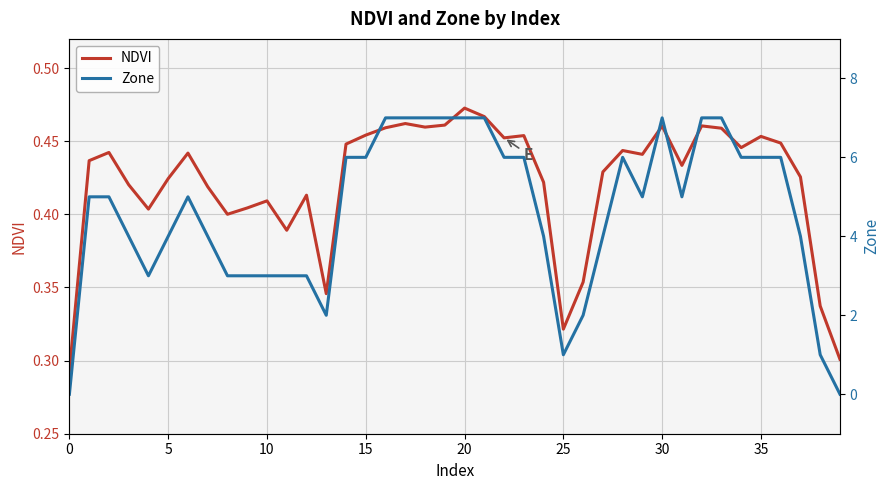

Which category has the highest value in the NDVI series?

20